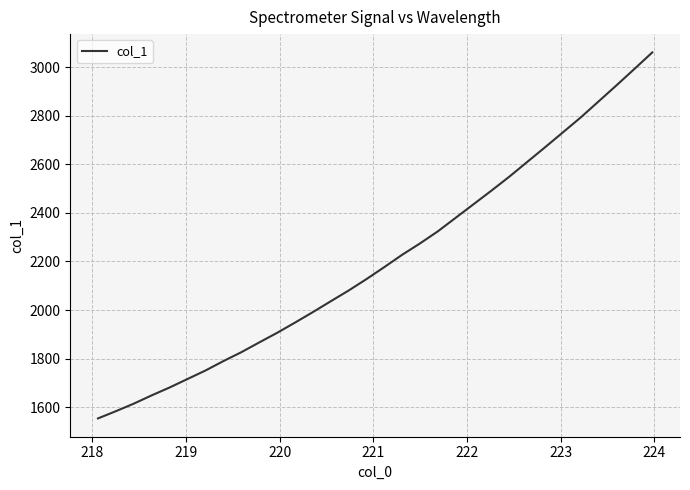

How many series are shown in this chart?

1